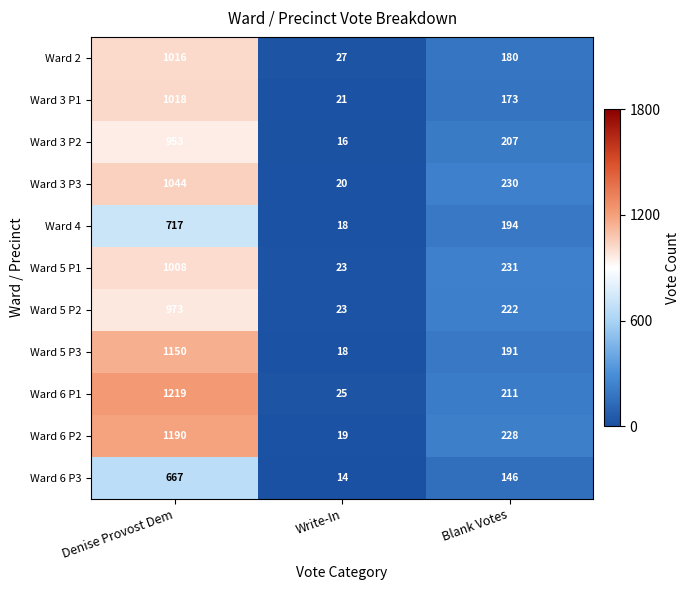

At which category does the chart reach its minimum across all series?

Write-In